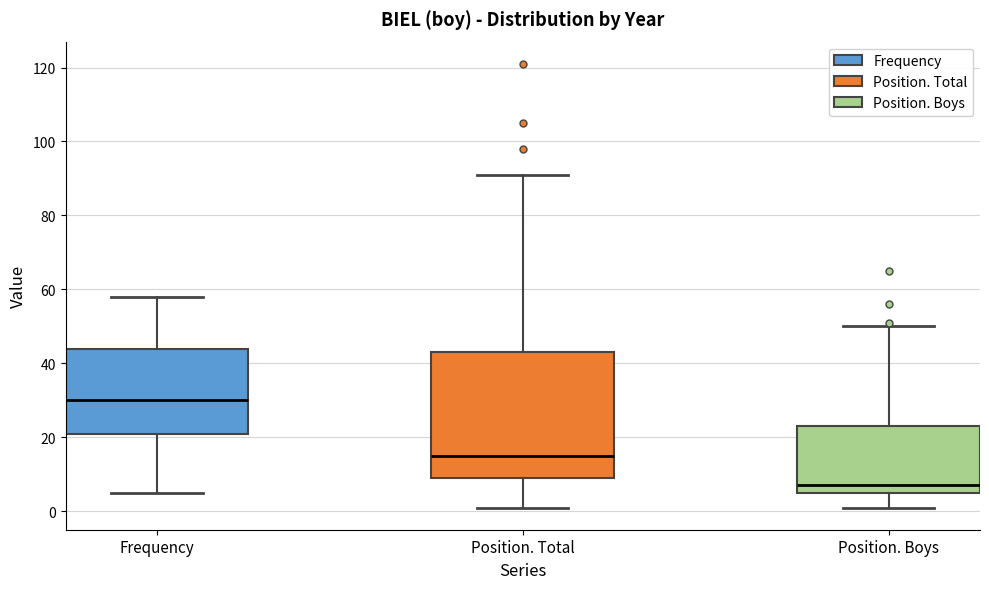

Where does the upper whisker of the box for Frequency end on the y-axis? The values are not printed on the chart, so give them approximately, as read against the axis.

58